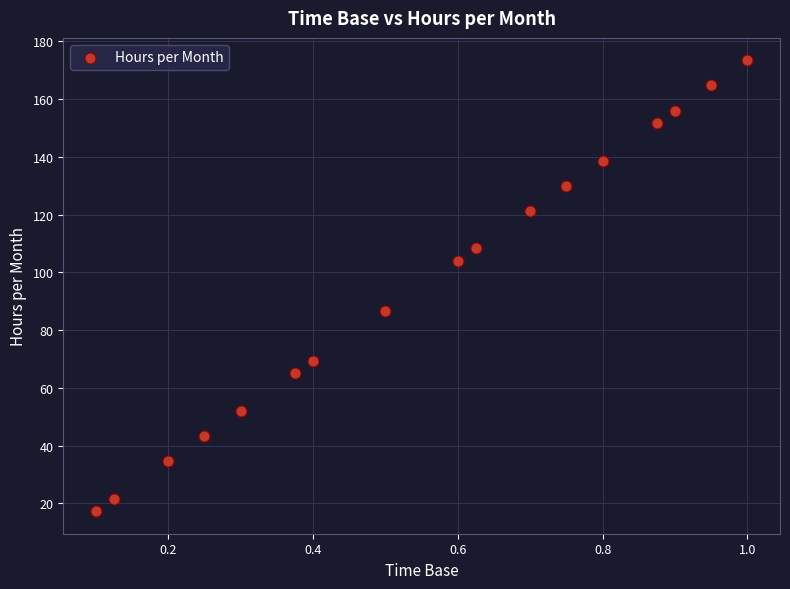

What is the range of Y values (max minus min)?

156.0